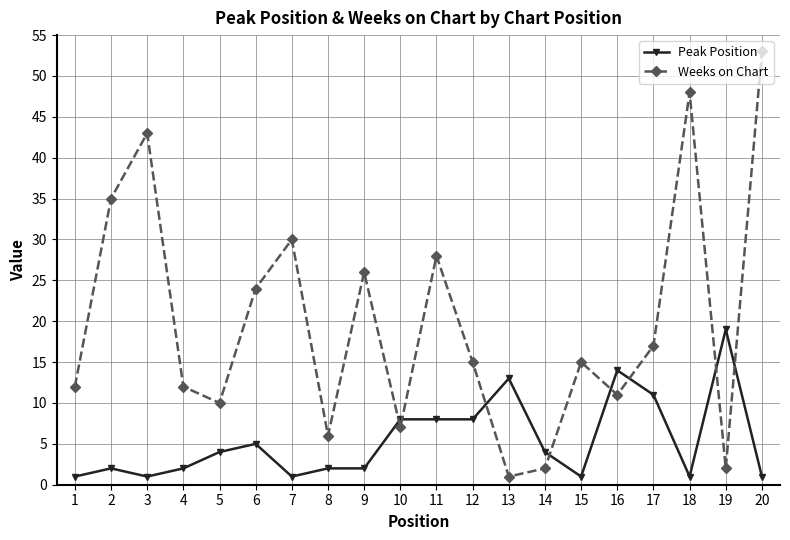

What is the sum of all Weeks on Chart values?

397